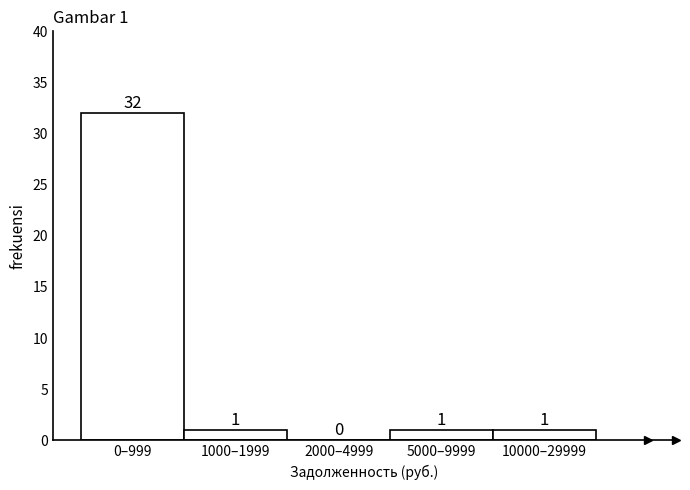

Reading right to left, transcribe all the data shown in this chart.

10000–29999=1	5000–9999=1	2000–4999=0	1000–1999=1	0–999=32